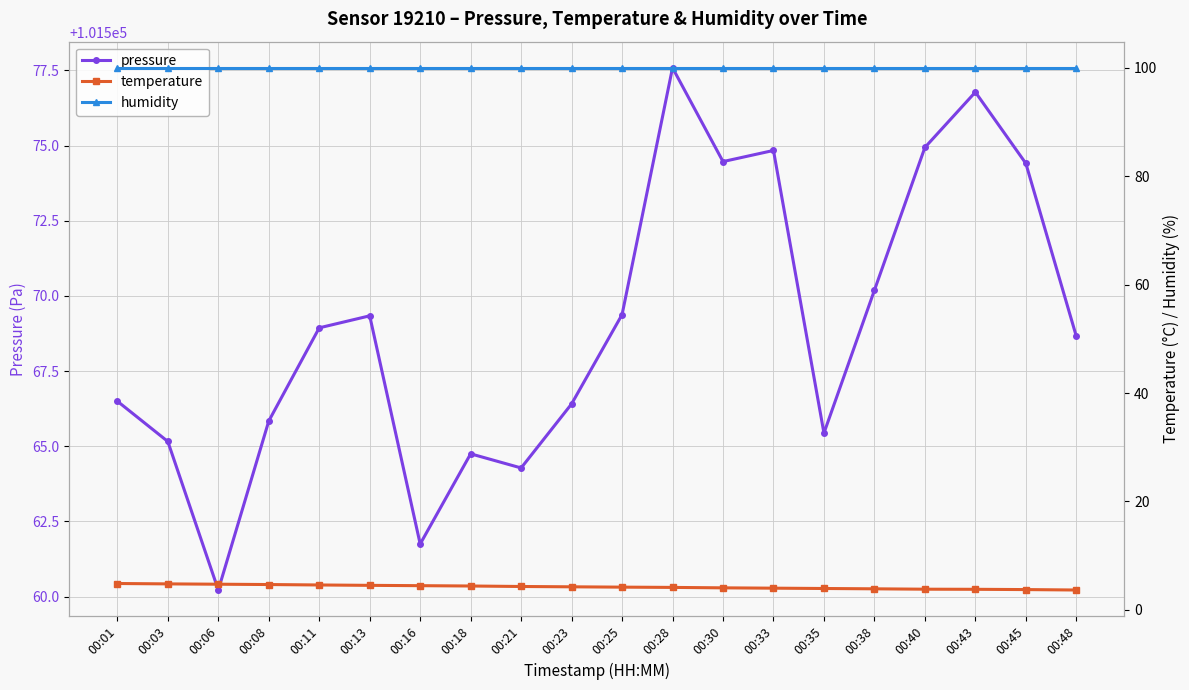

What is the maximum value for temperature?

4.9